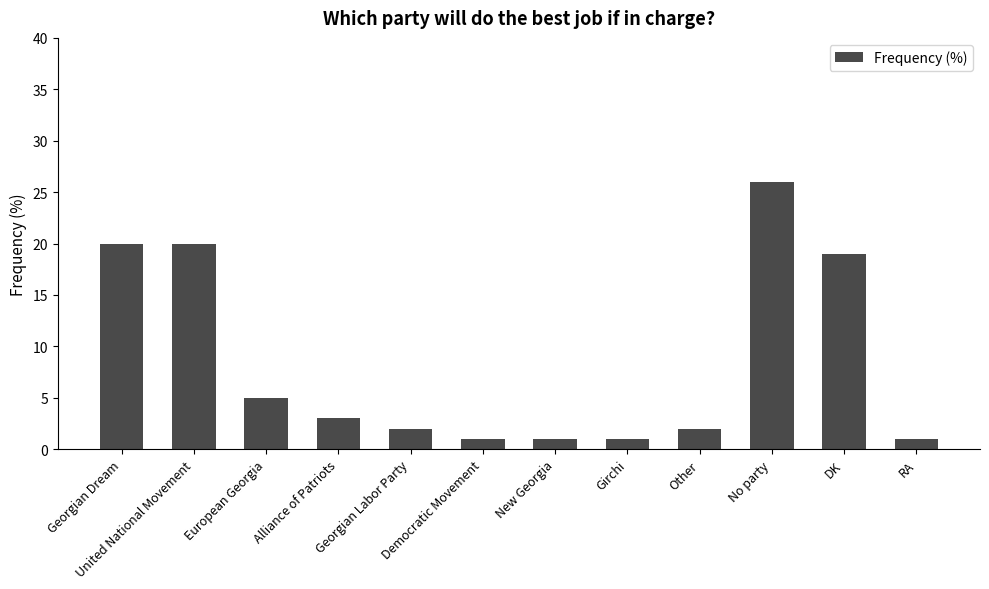

Reading left to right, what are all the values shown in this chart?

20	20	5	3	2	1	1	1	2	26	19	1